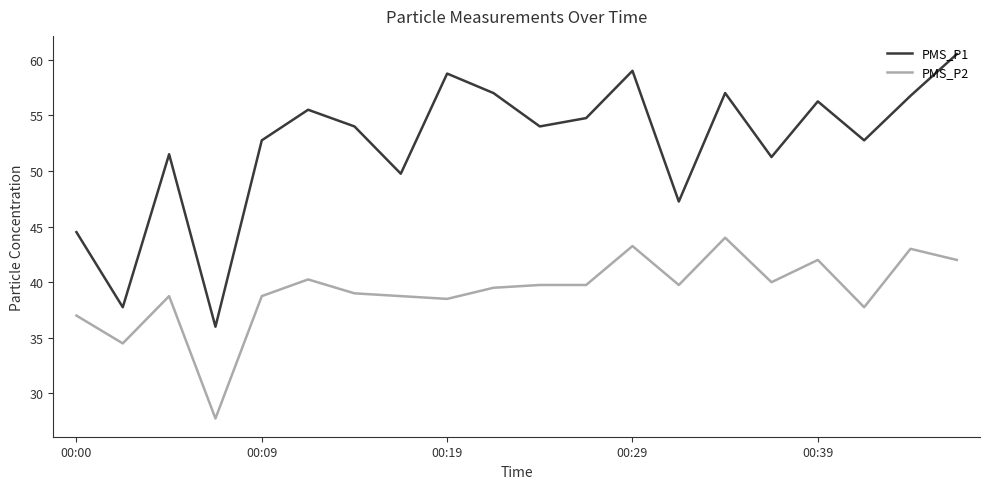

Which series has the largest total across all categories?

PMS_P1